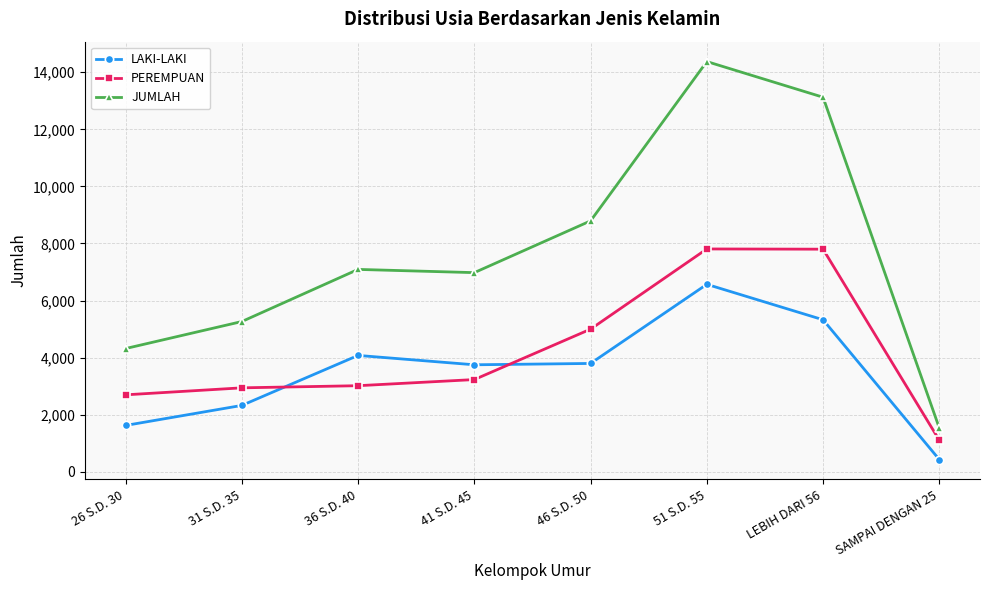

True or false: LAKI-LAKI has a value of 1107 at 46 S.D. 50.

False